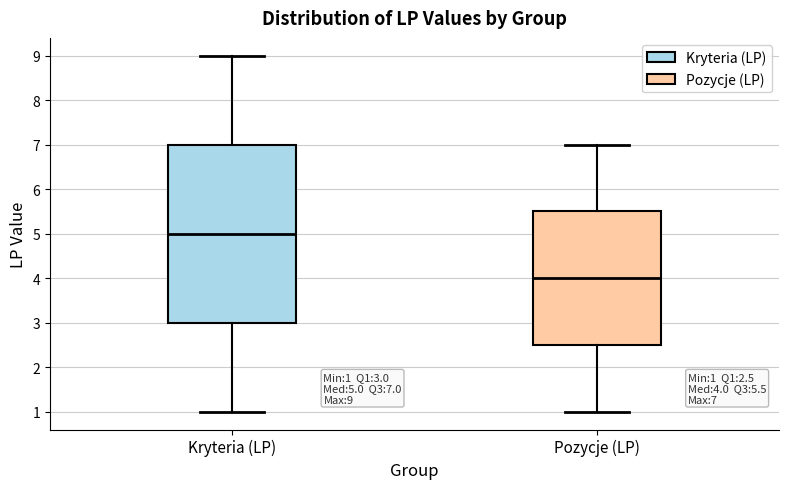

Comparing the boxes themselves (not the whiskers), which one is the tallest?

Kryteria (LP)